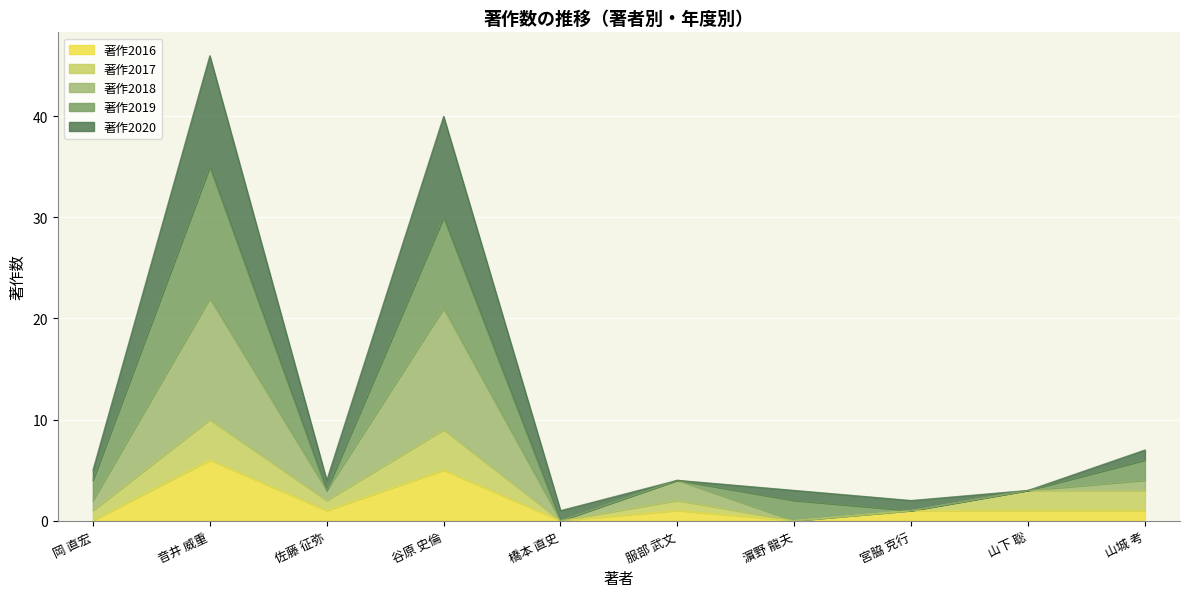

The value of 著作2016 at 宮脇 克行 is 1. True or false?

True